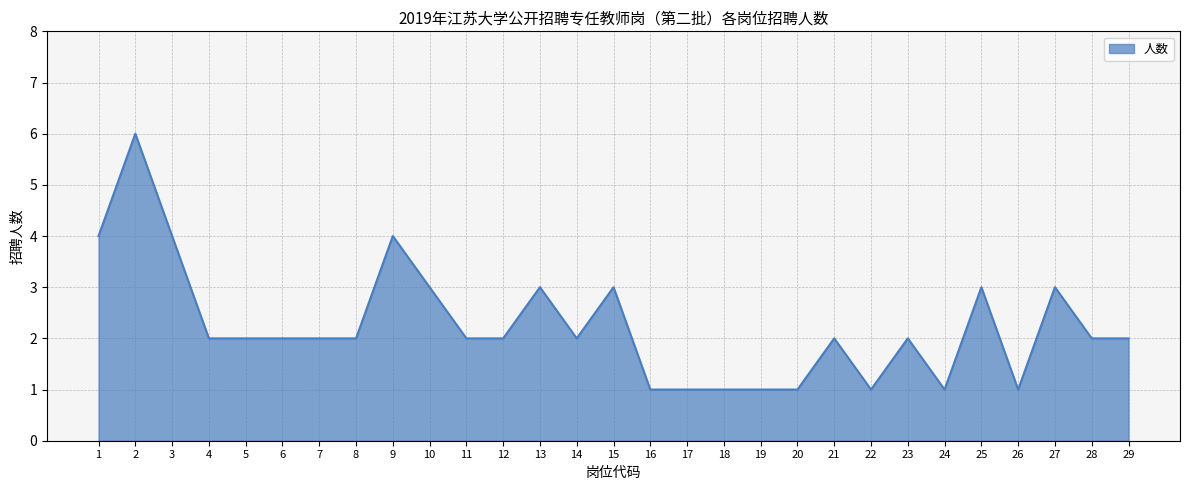

Approximately how many times larger is the value at 8 compared to 17?

2.0